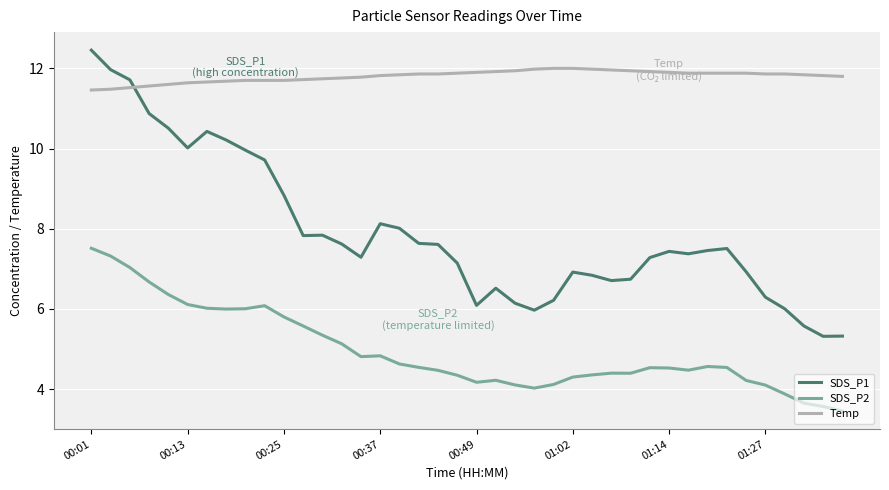

What is the difference between the maximum and minimum values in the SDS_P2 series?

4.1